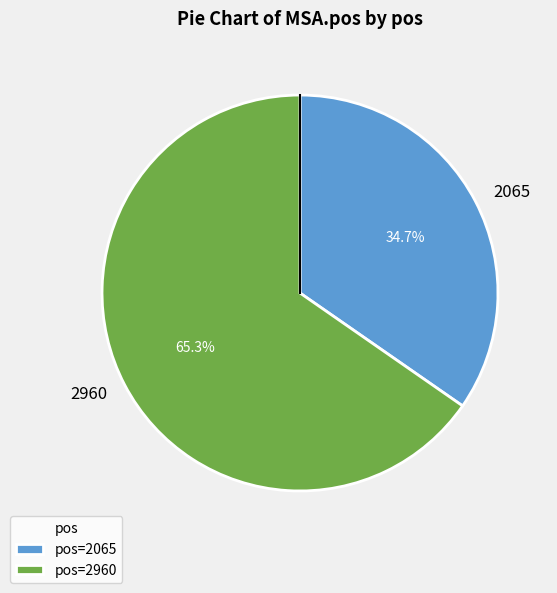

To the nearest percent, what percentage of the pie is 2960?

65%